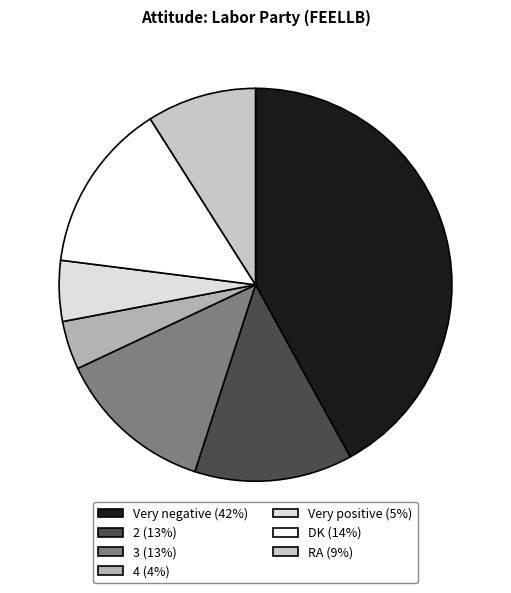

Is 3 the majority of the pie?

No